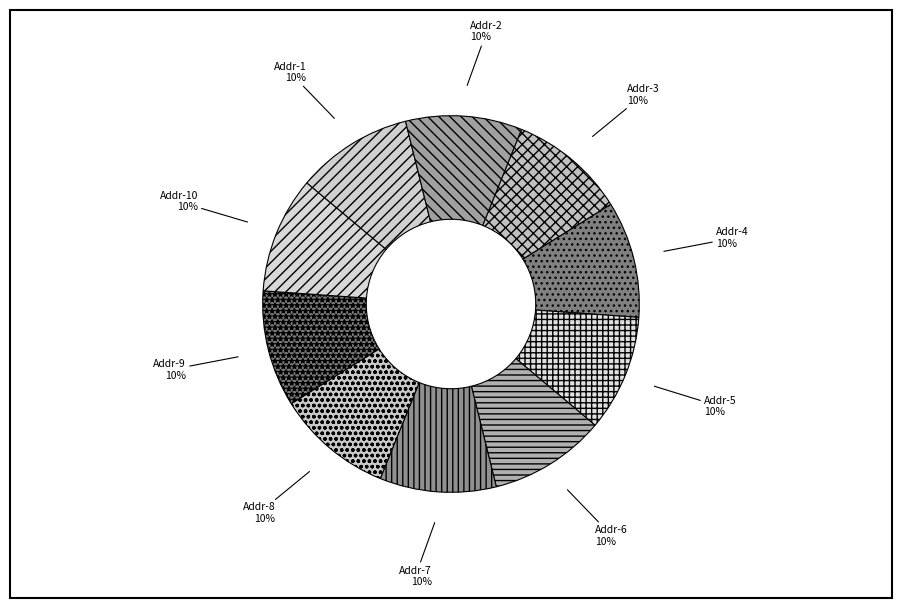

What percentage is the Addr-5 slice, to the nearest percent?

10%